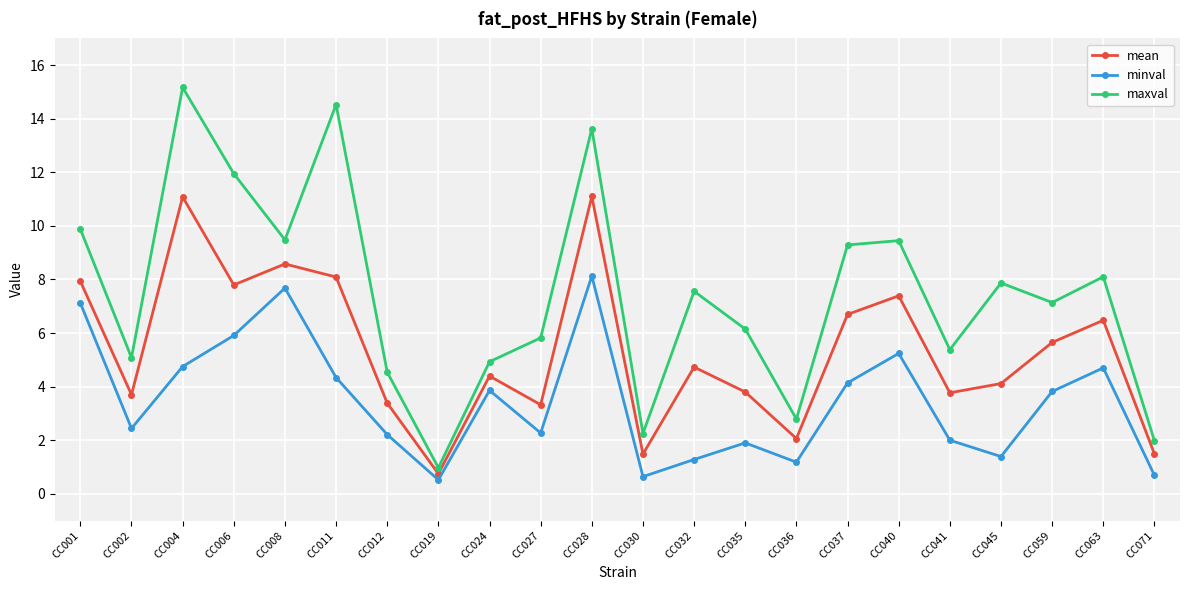

Which series has the widest spread of values?

maxval